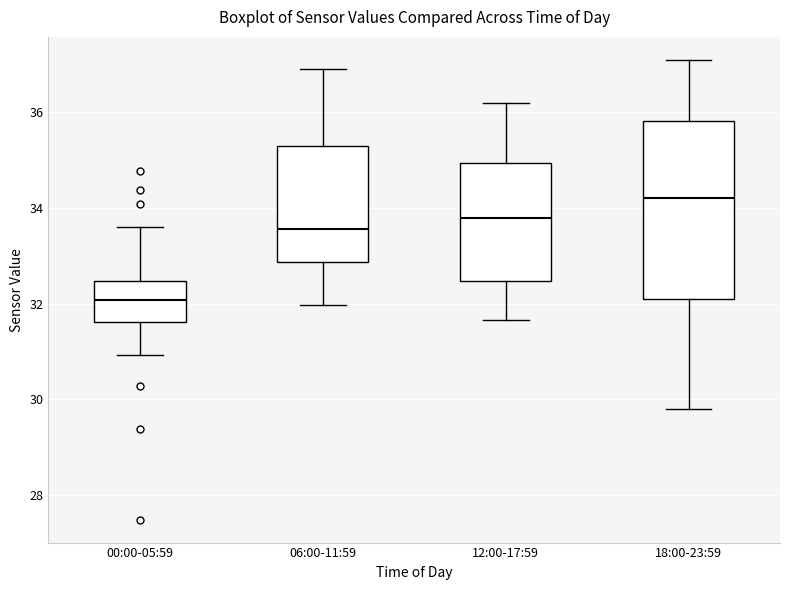

Reading left to right, transcribe this box plot: for each box, give where its median line is, the range the box spans, and where its two whiskers end, as read against the y-axis. The values are not printed on the chart, so give them approximately, as read against the axis.

00:00-05:59: median 32.0, box 31.6 to 32.4, whiskers 31.0 to 33.6
06:00-11:59: median 33.6, box 32.8 to 35.2, whiskers 32.0 to 37.0
12:00-17:59: median 33.8, box 32.4 to 35.0, whiskers 31.6 to 36.2
18:00-23:59: median 34.2, box 32.2 to 35.8, whiskers 29.8 to 37.2